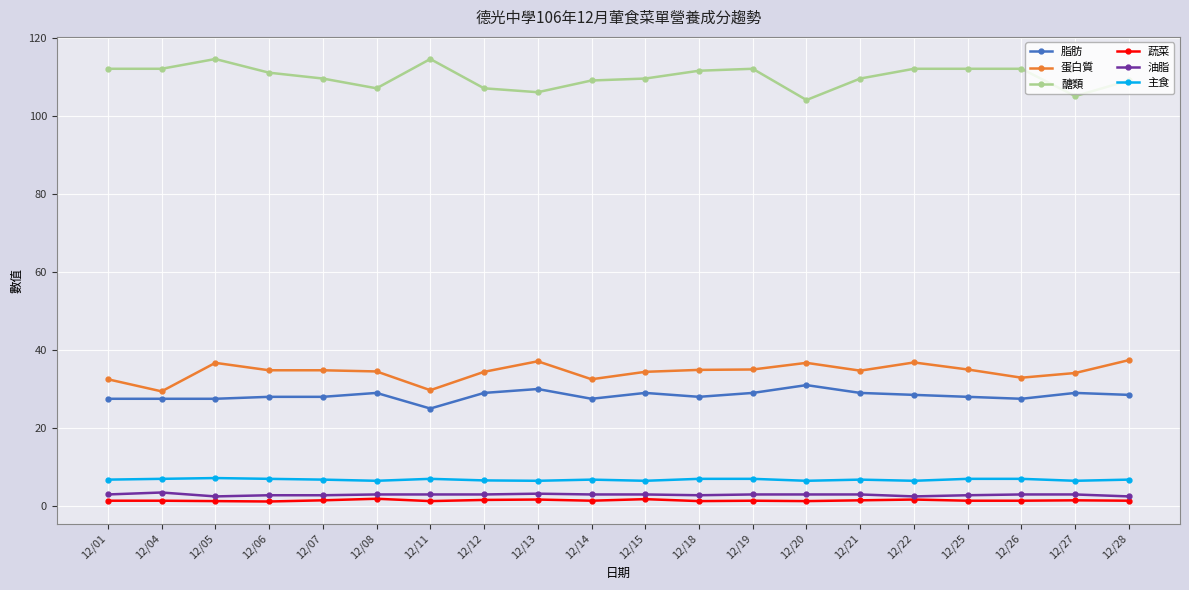

At how many categories does at least one series exceed 44?

20